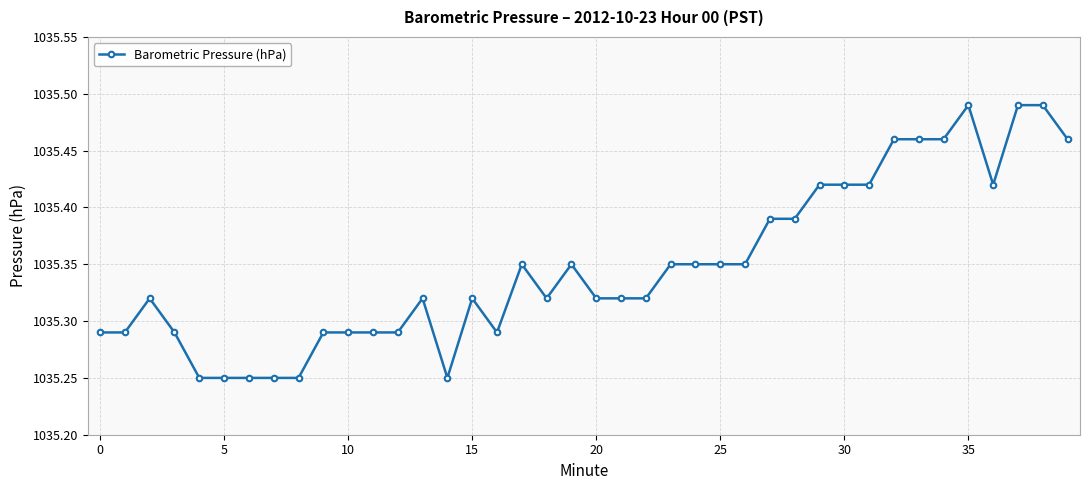

True or false: there are more than 1 points higher than both neighbors.

True